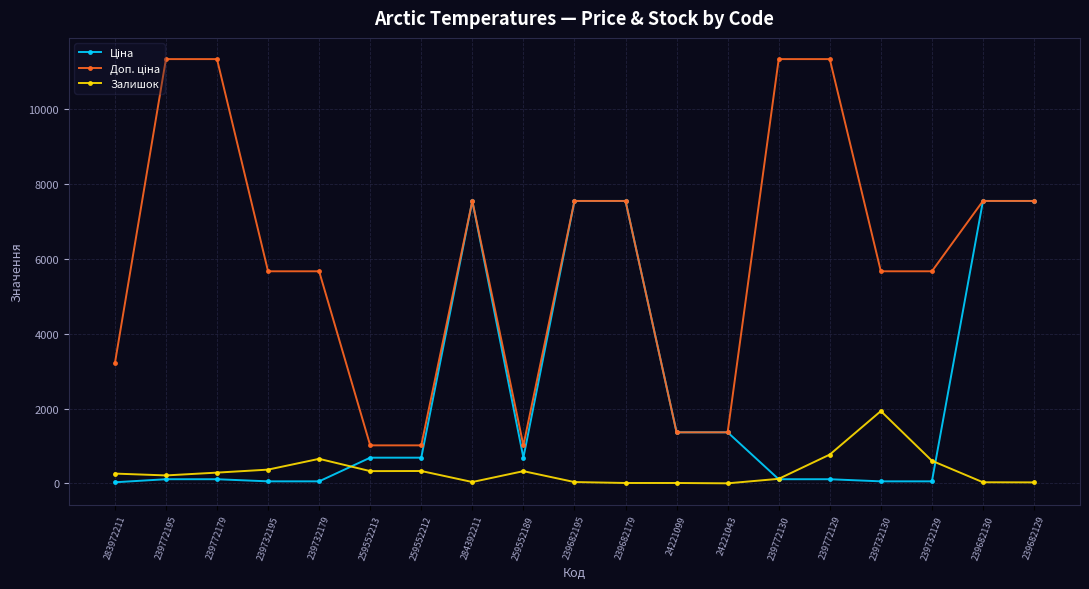

At how many categories does at least one series exceed 9146?

4